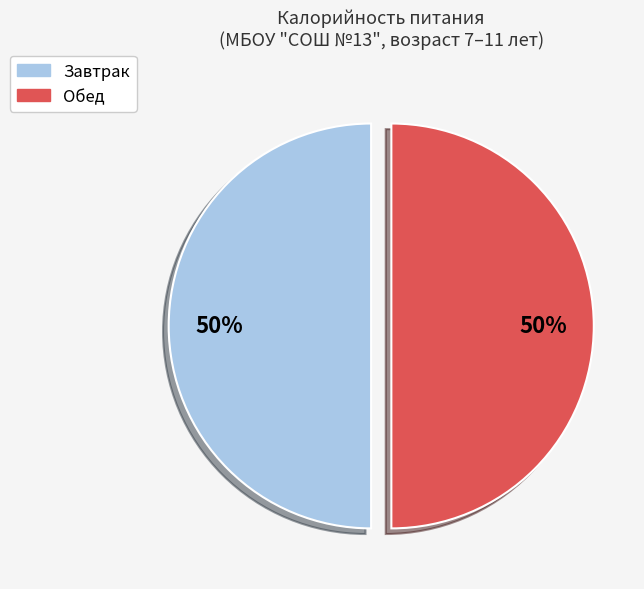

To the nearest percent, what is the average slice percentage?

50%